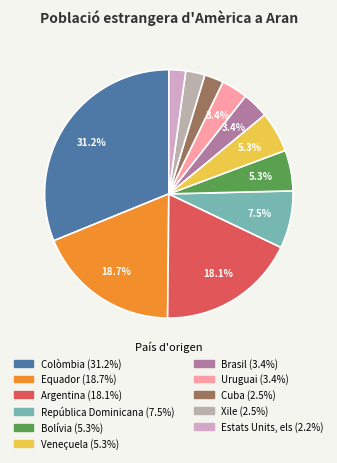

What percentage is NOT represented by Brasil?

96.6%